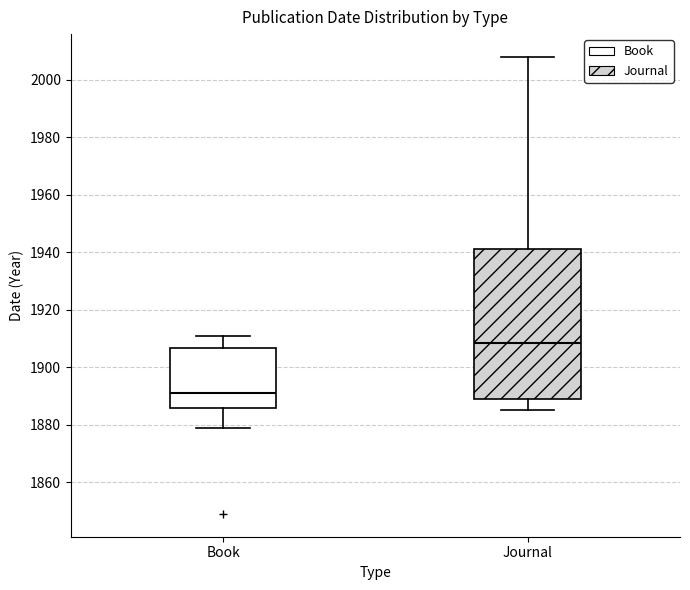

Where does the upper whisker of the box for Book end on the y-axis? The values are not printed on the chart, so give them approximately, as read against the axis.

1912